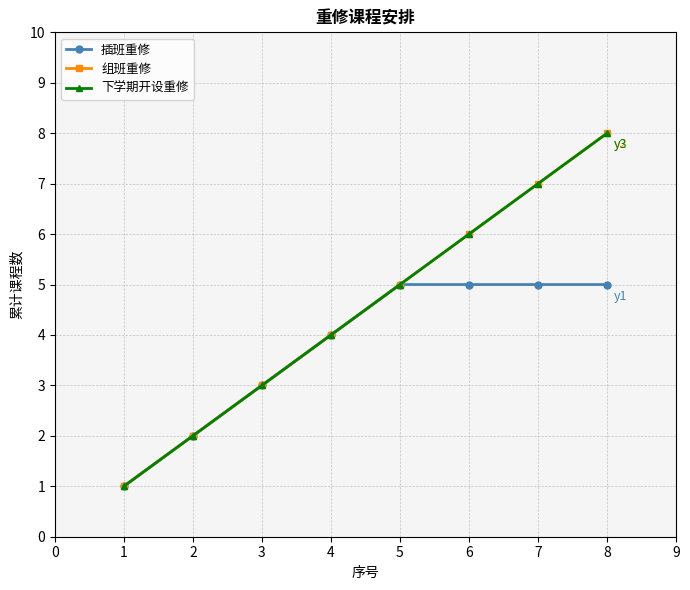

Is this an area chart (filled region under the line)?

No